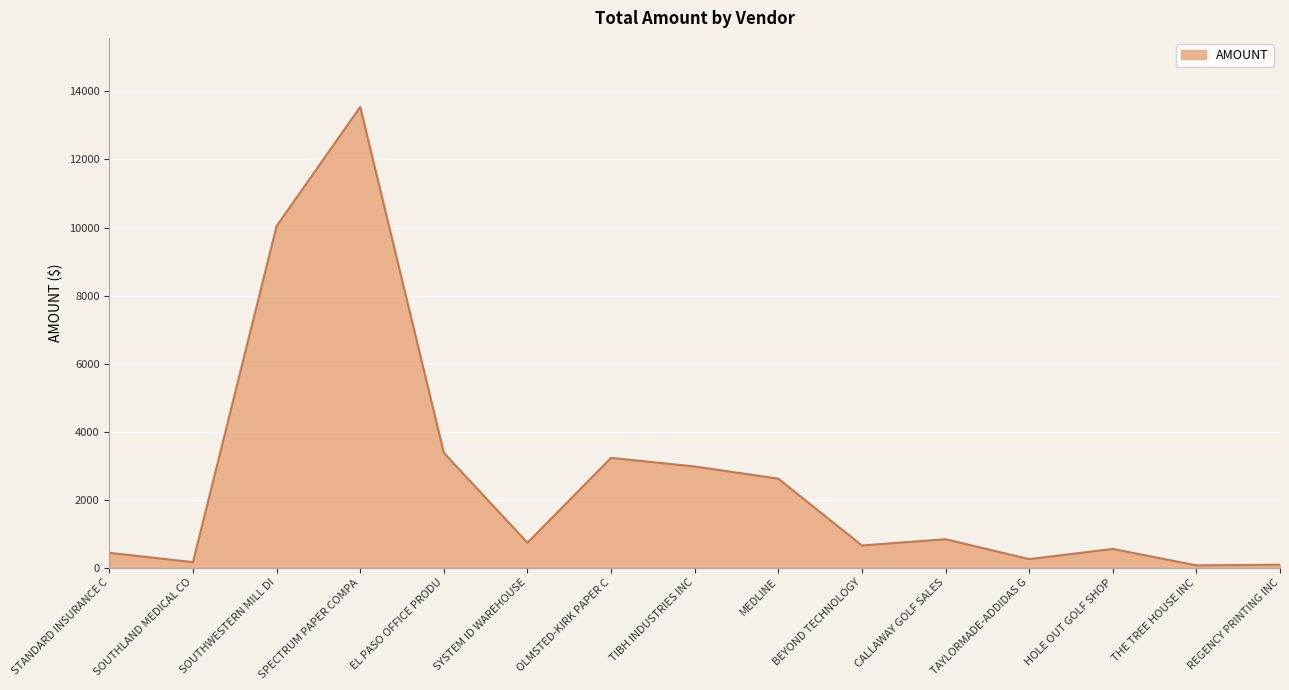

What is the greatest value displayed?

13544.3